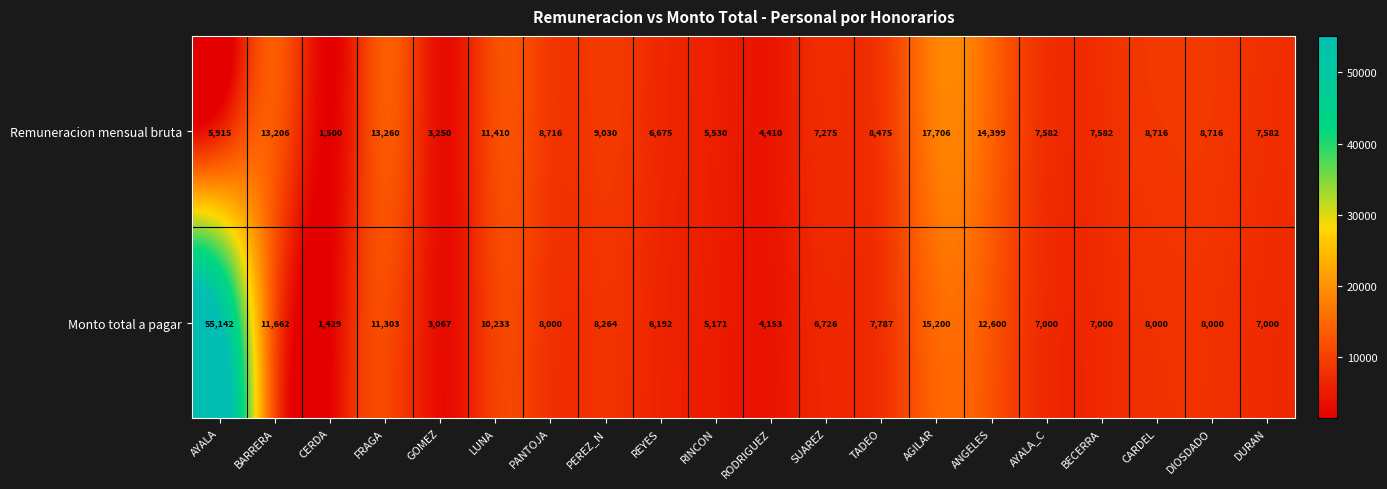

What is the minimum value shown in the chart?

1429